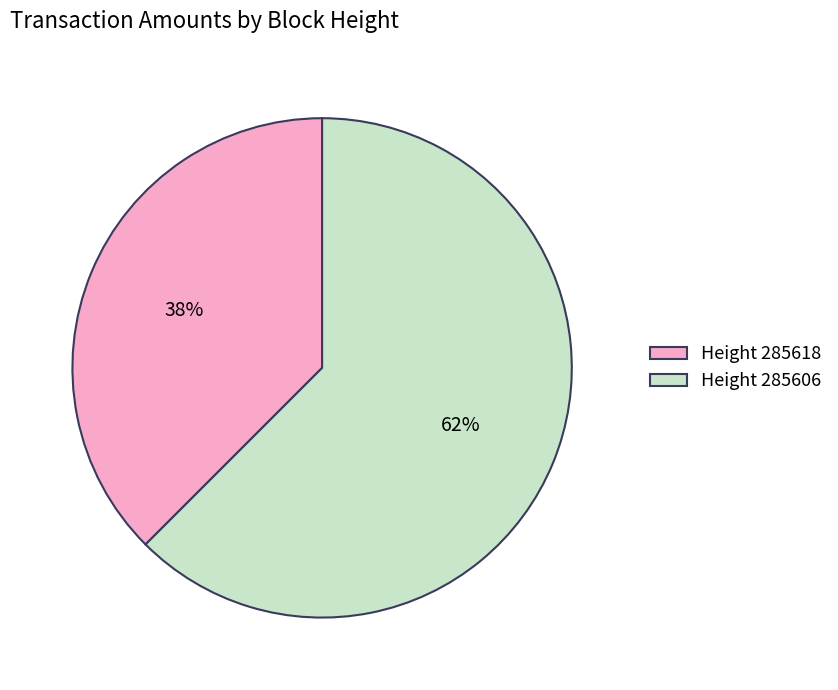

True or false: Height 285606 accounts for 62% of the total.

True